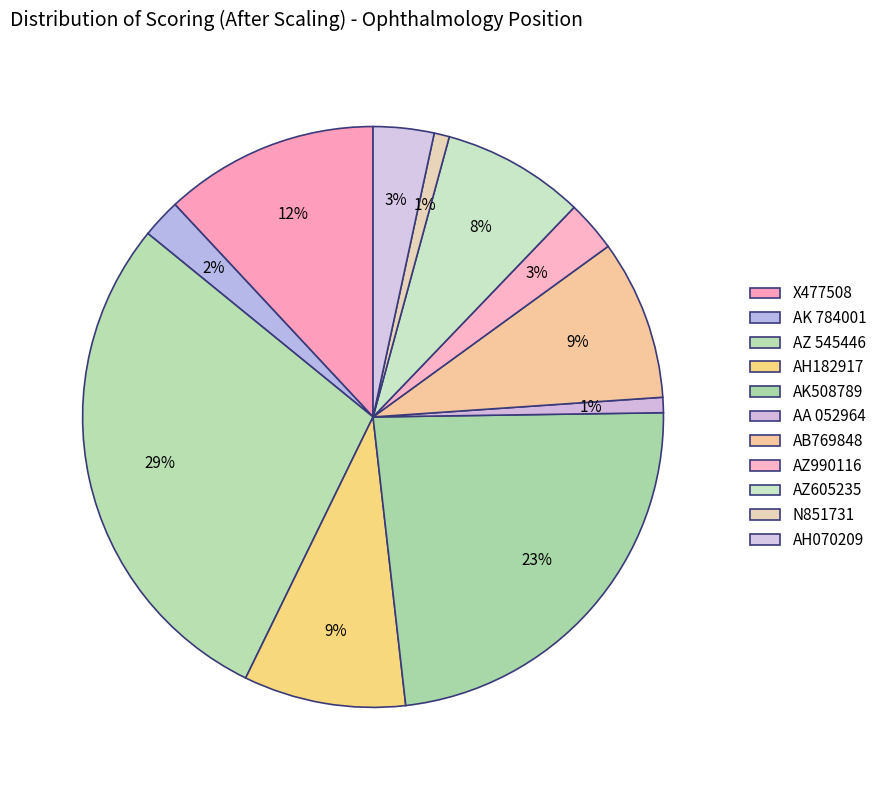

How much of the chart is everything except ΑΖ990116?

97.2%